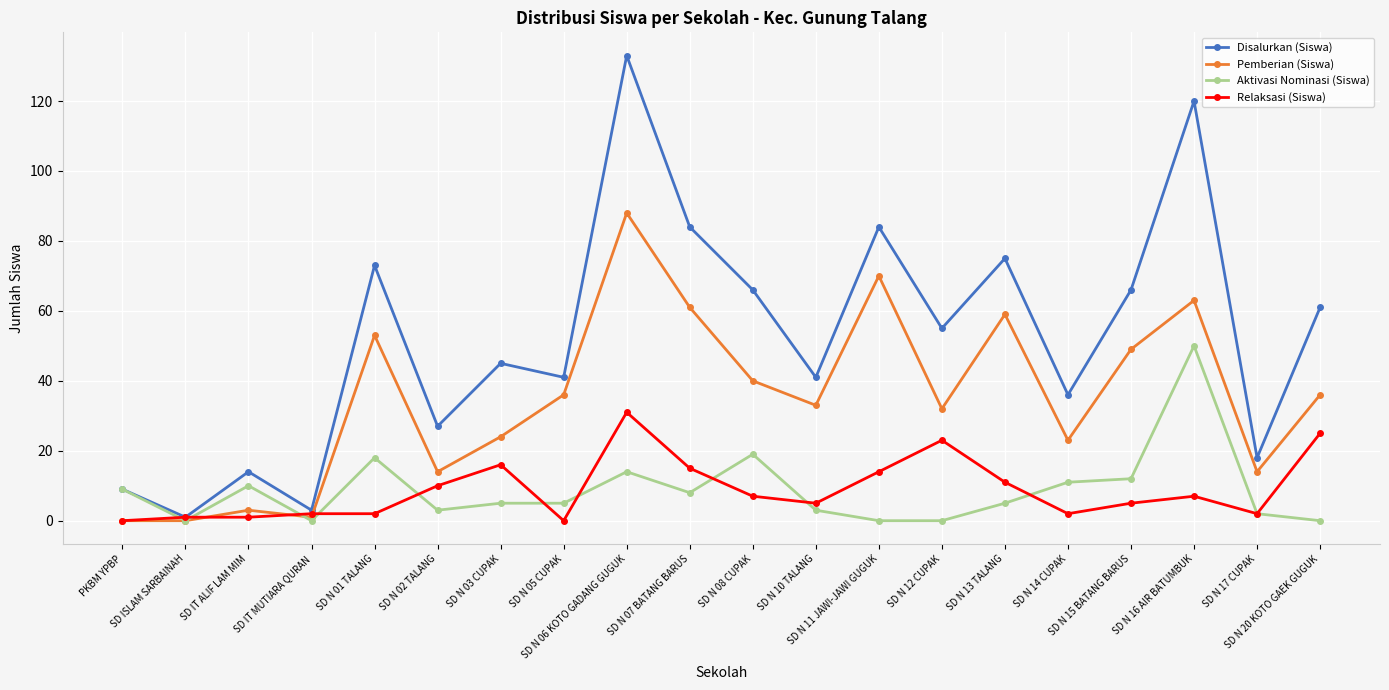

How many distinct data groups are displayed?

4